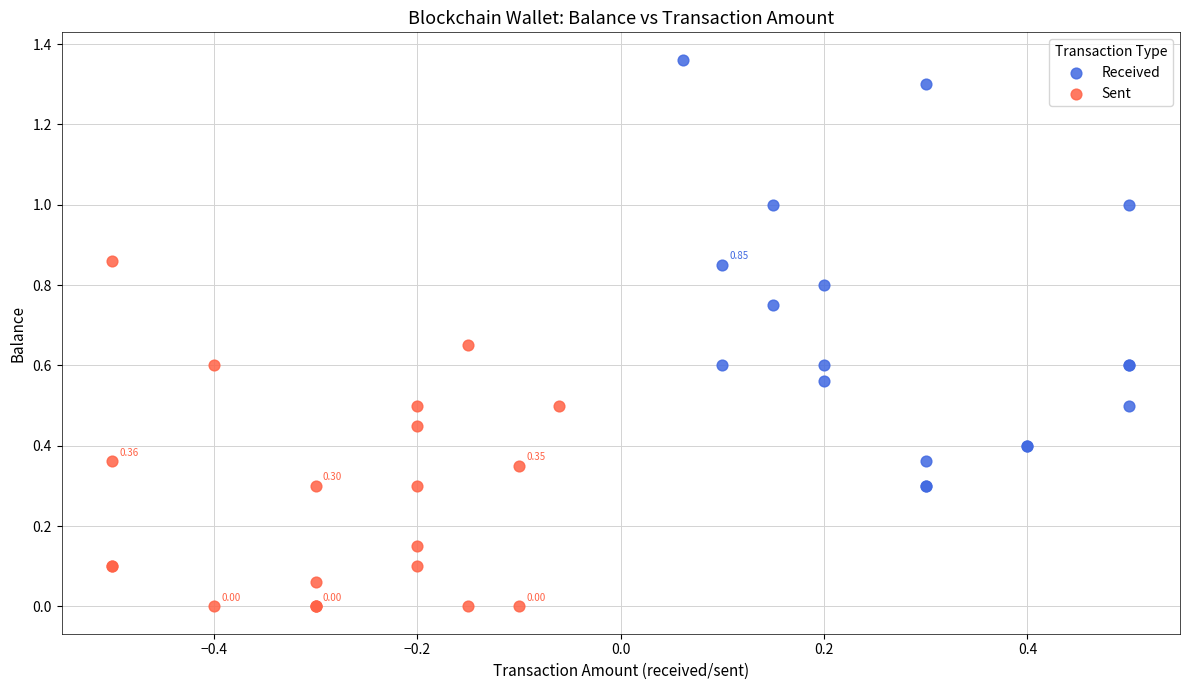

Which series has the widest spread of Y values?

Received